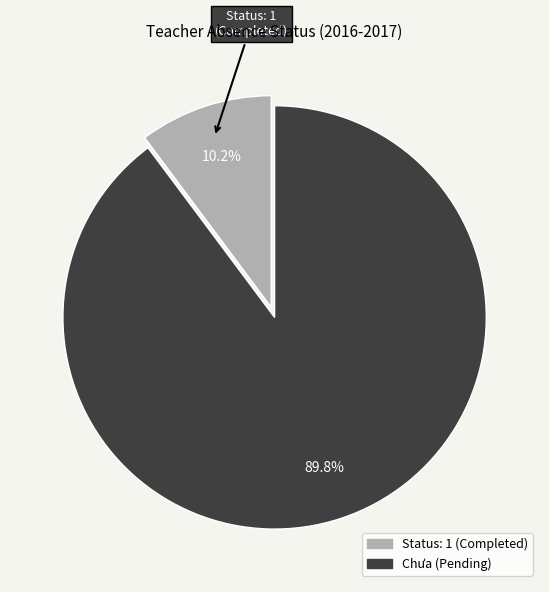

Is there any slice that represents more than half of the pie?

Yes